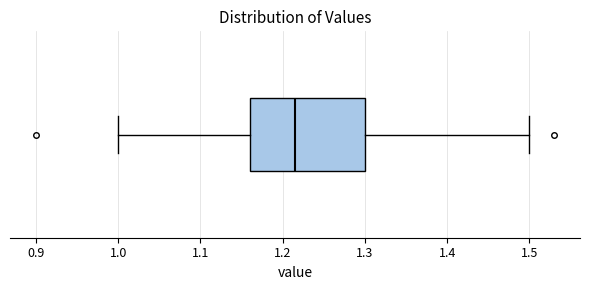

Read this box plot against the x-axis: the position of the median line, the range covered by the box, and the ends of both whiskers. The values are not printed on the chart, so give them approximately, as read against the axis.

median 1.22, box 1.16 to 1.30, whiskers 1.00 to 1.50